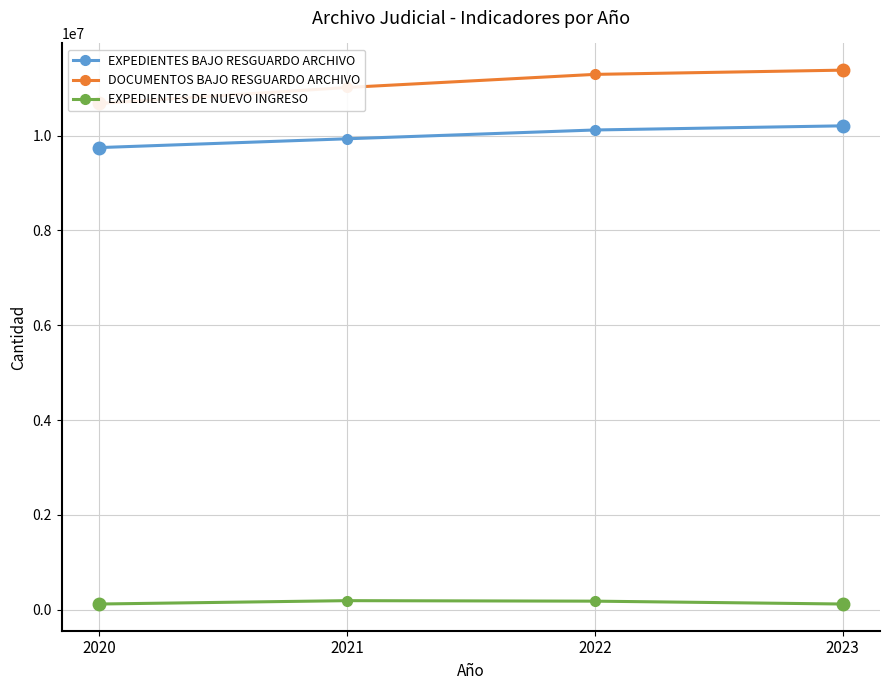

Where is DOCUMENTOS BAJO RESGUARDO ARCHIVO nearest to the value 11029523?

2021